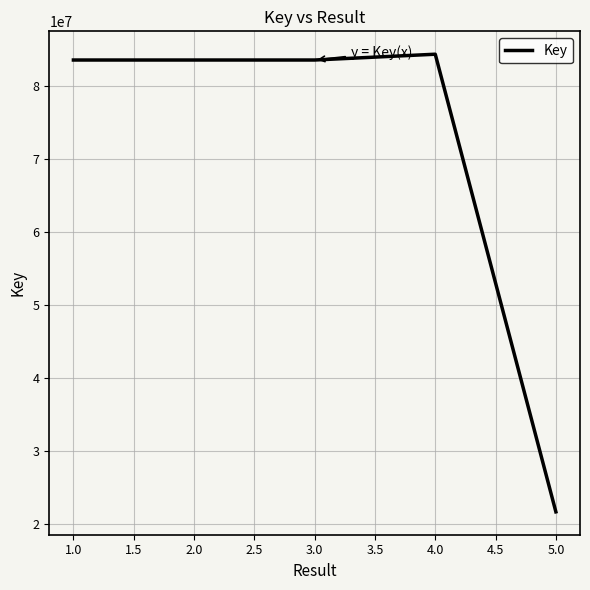

What is the difference between the values at 1.0 and 2.0?

255